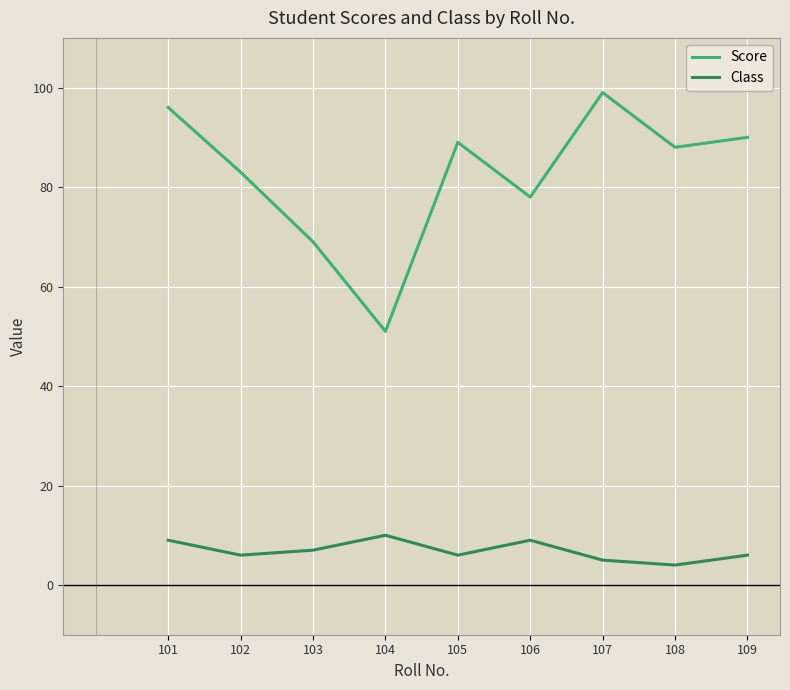

At which category does the chart reach its minimum across all series?

108